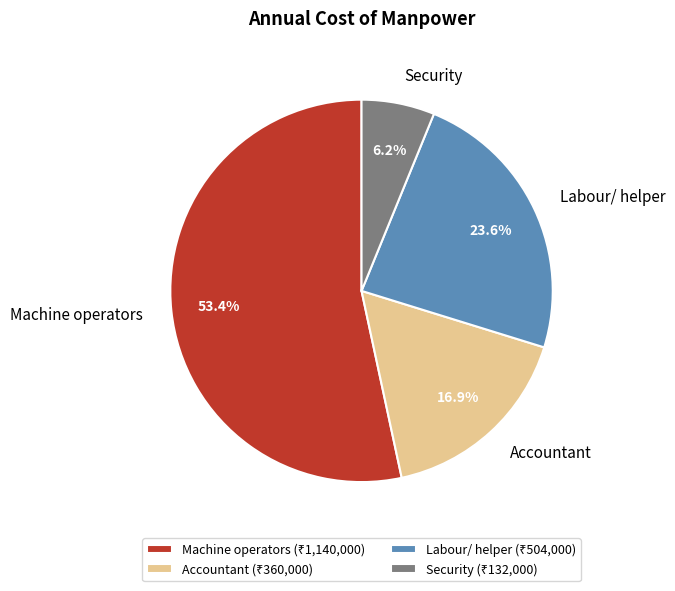

True or false: Accountant accounts for 17% of the total.

True